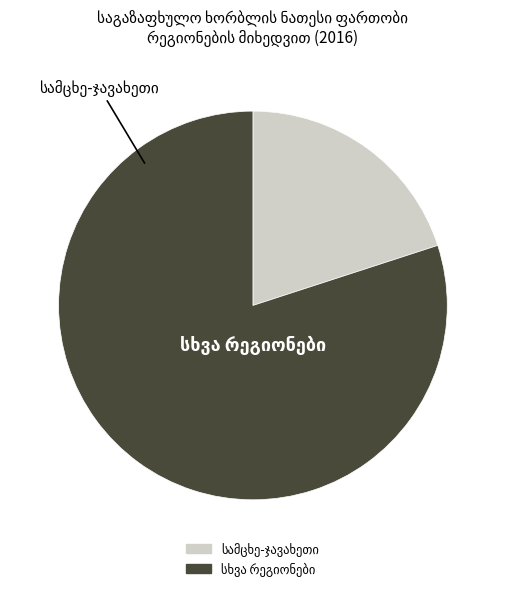

Is there any slice that represents more than half of the pie?

Yes